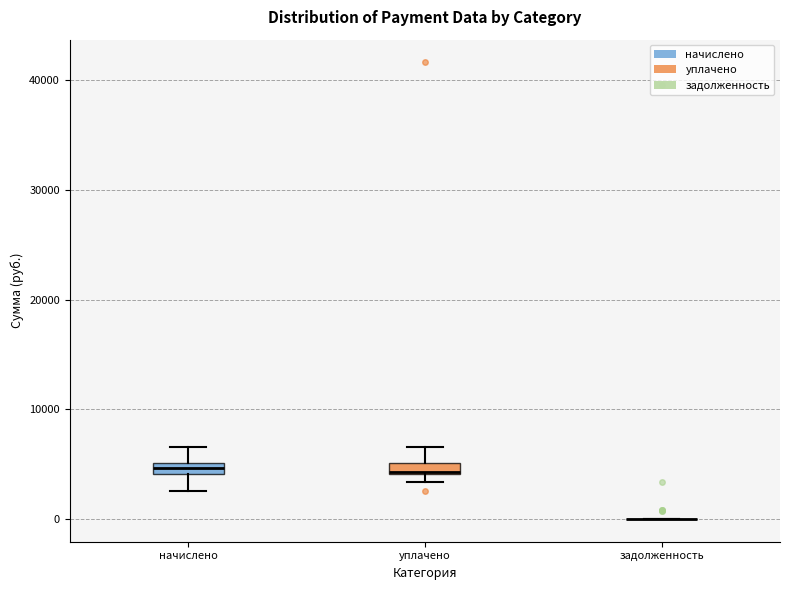

Where does the upper whisker of the box for начислено end on the y-axis? The values are not printed on the chart, so give them approximately, as read against the axis.

7000